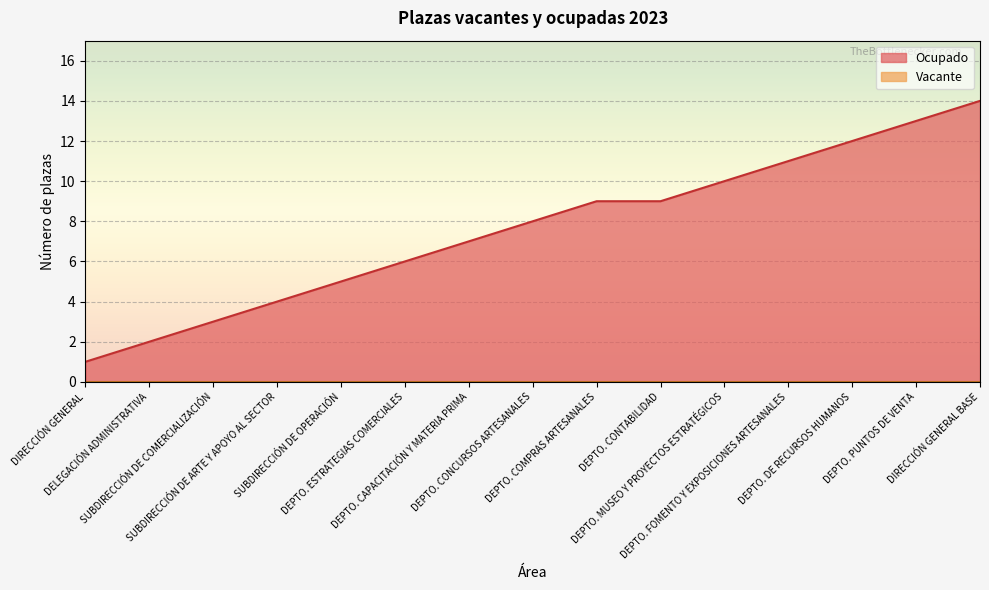

What is the value of the 7th point from the left?

7